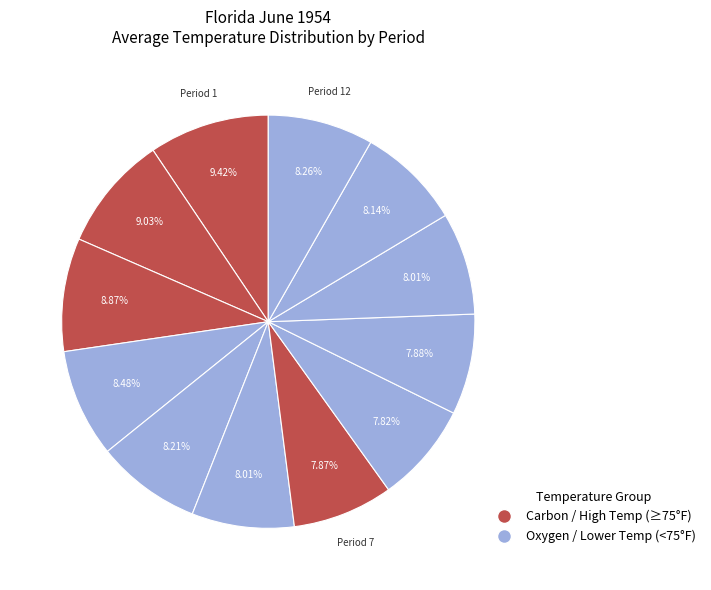

How many segments does this pie chart have?

12